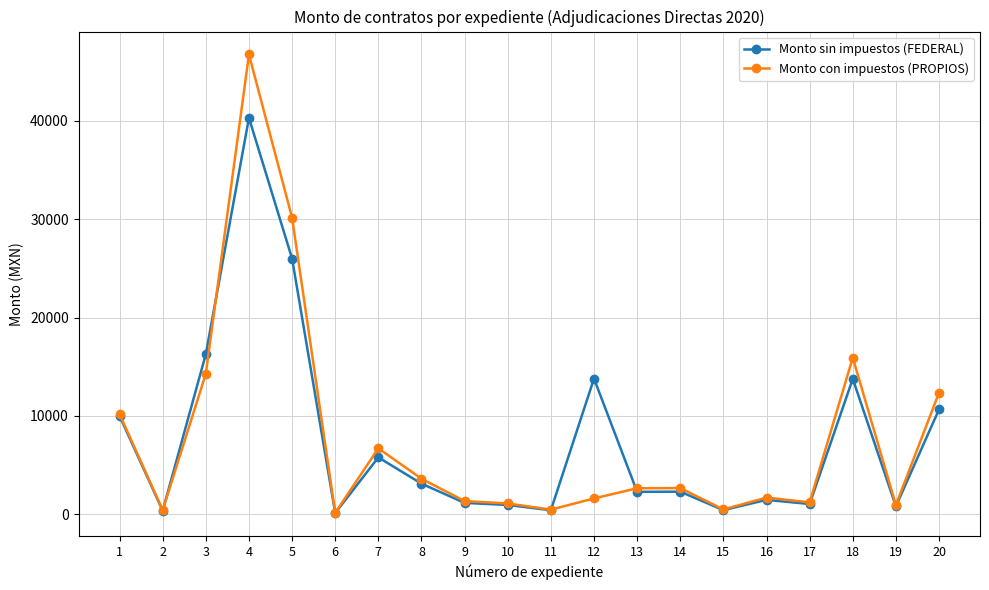

At which category is the sum across all series the highest?

4